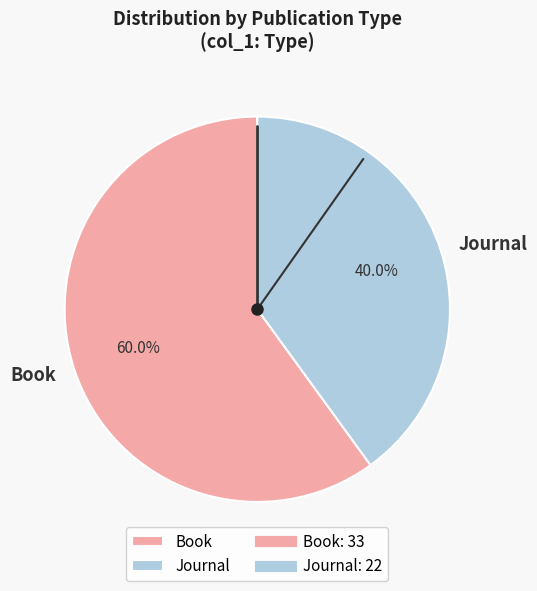

Which slice is the smallest?

Journal